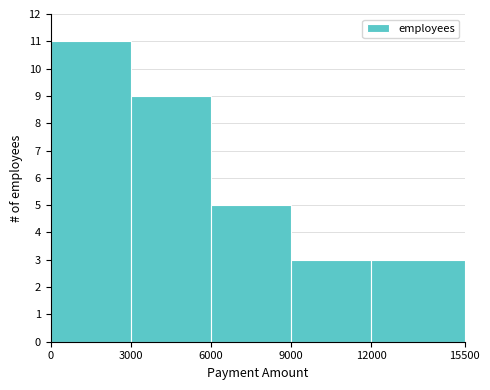

Which range on the x-axis has the tallest bar?

0 to 3000